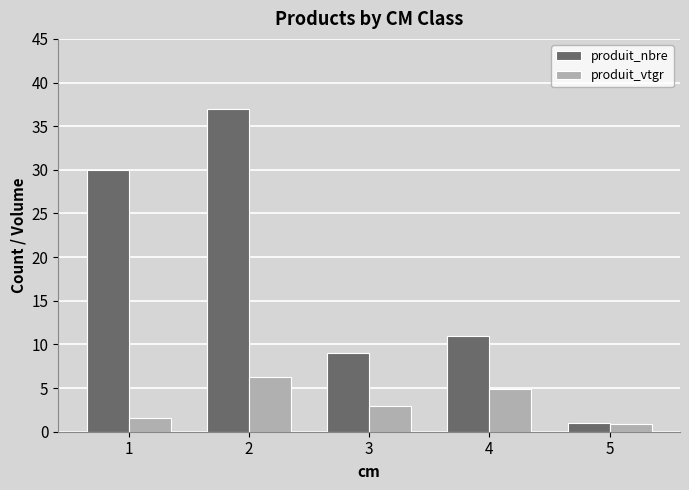

The produit_nbre series shows 11.0 at 4. True or false?

True